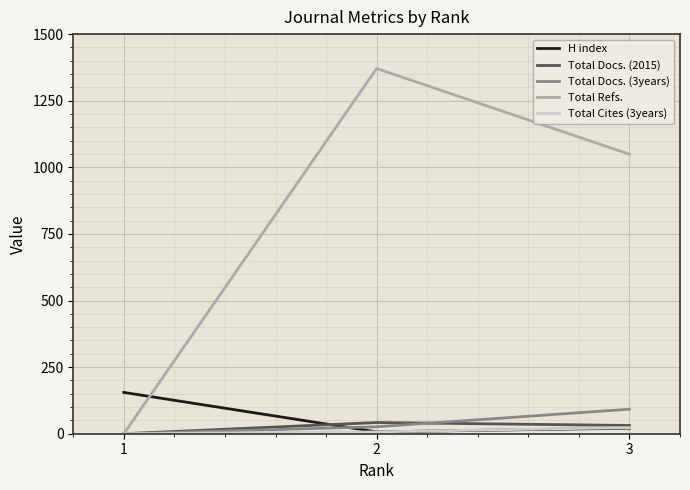

Between 2 and 3, which series saw the biggest shift?

Total Refs.